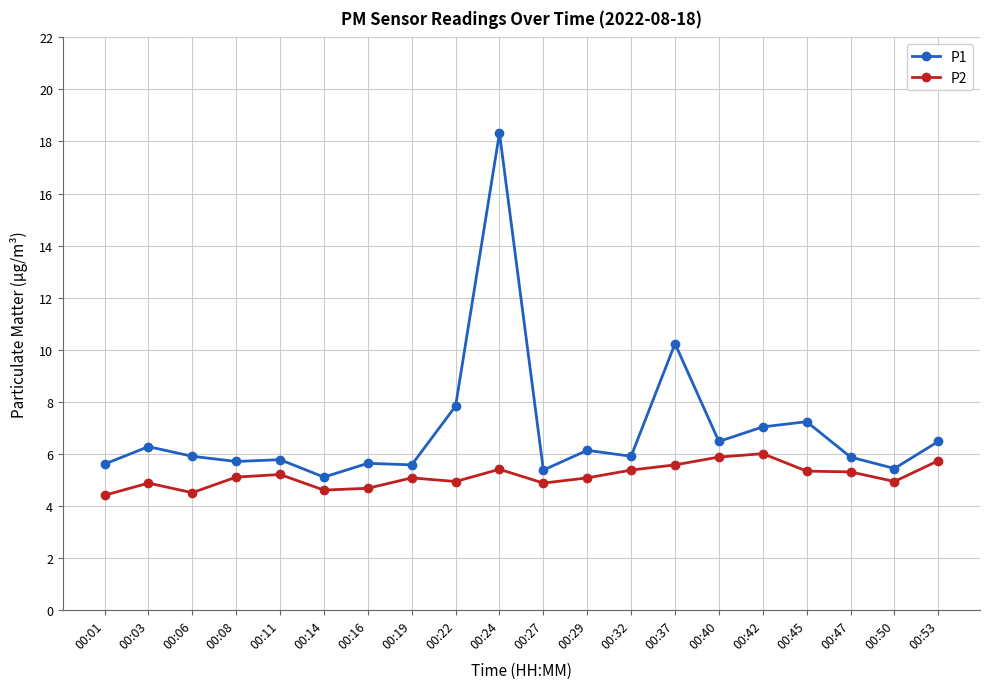

In P2, how many points are lower than both neighbors (excluding endpoints)?

5